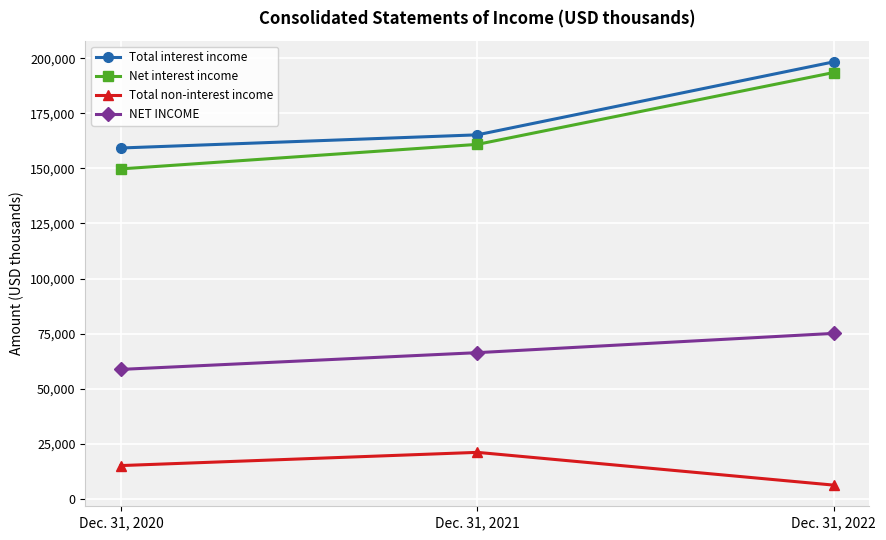

True or false: Net interest income has a value of 149803 at Dec. 31, 2020.

True